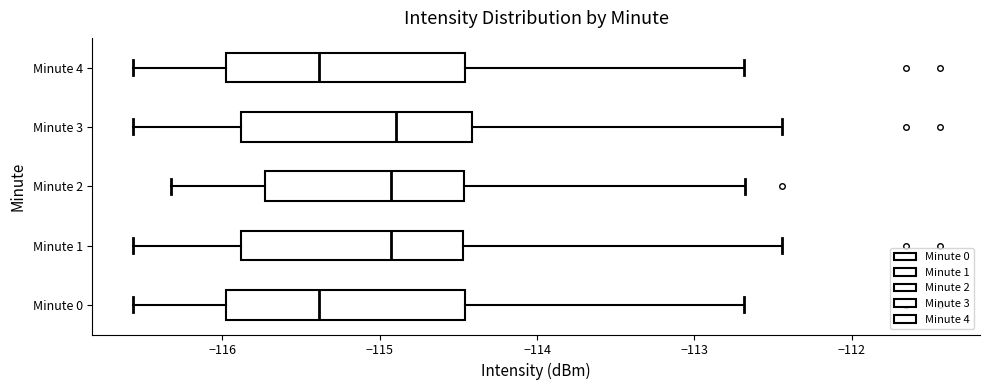

Where does the right whisker of the box for Minute 0 end on the x-axis? The values are not printed on the chart, so give them approximately, as read against the axis.

-112.7